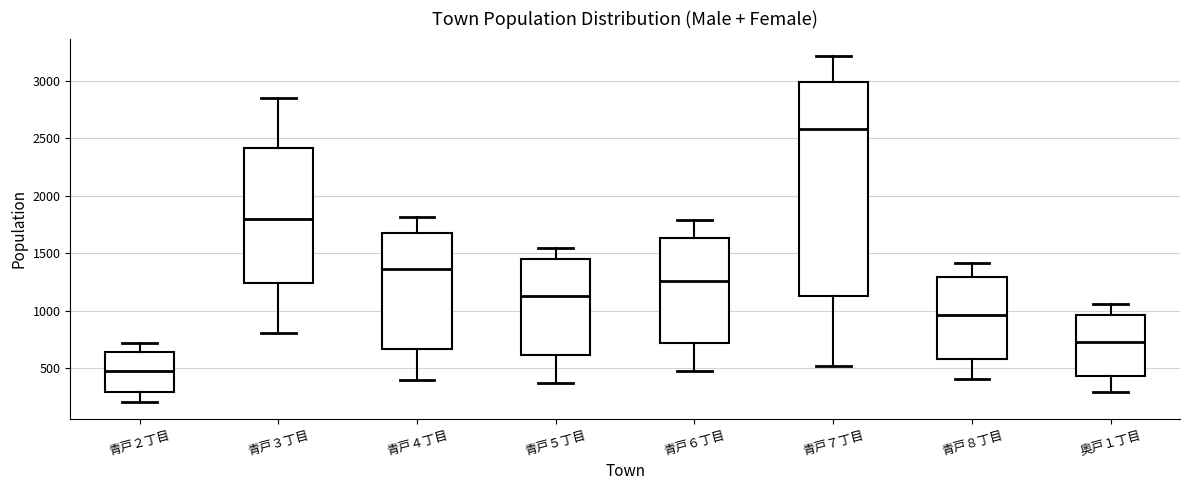

Which box has the highest median line?

青戸７丁目